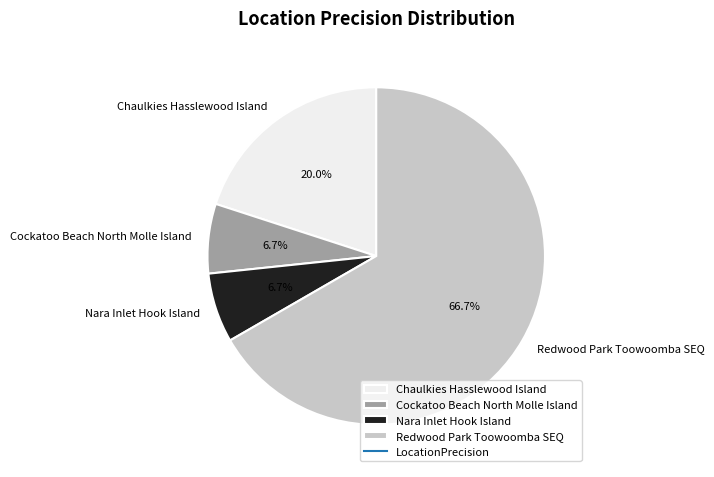

Which slice represents more than half of the pie?

Redwood Park Toowoomba SEQ